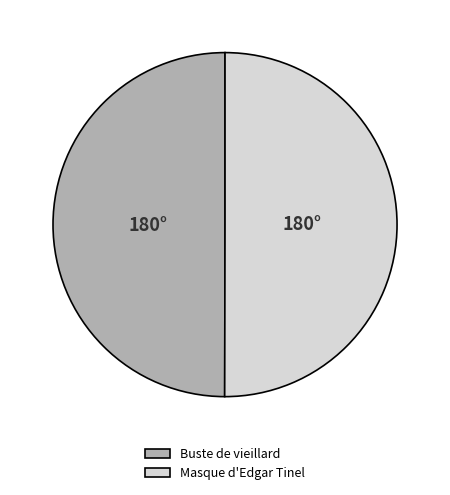

Approximately how many times larger is the value at Buste de vieillard compared to Masque d'Edgar Tinel?

1.0